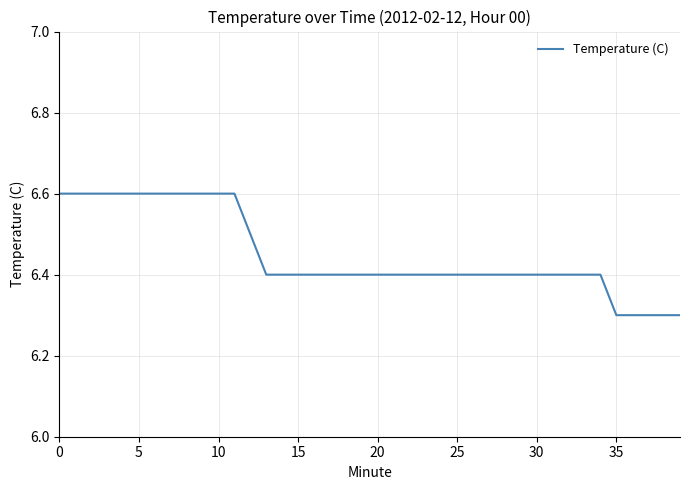

What is the difference between the maximum and minimum values?

0.3